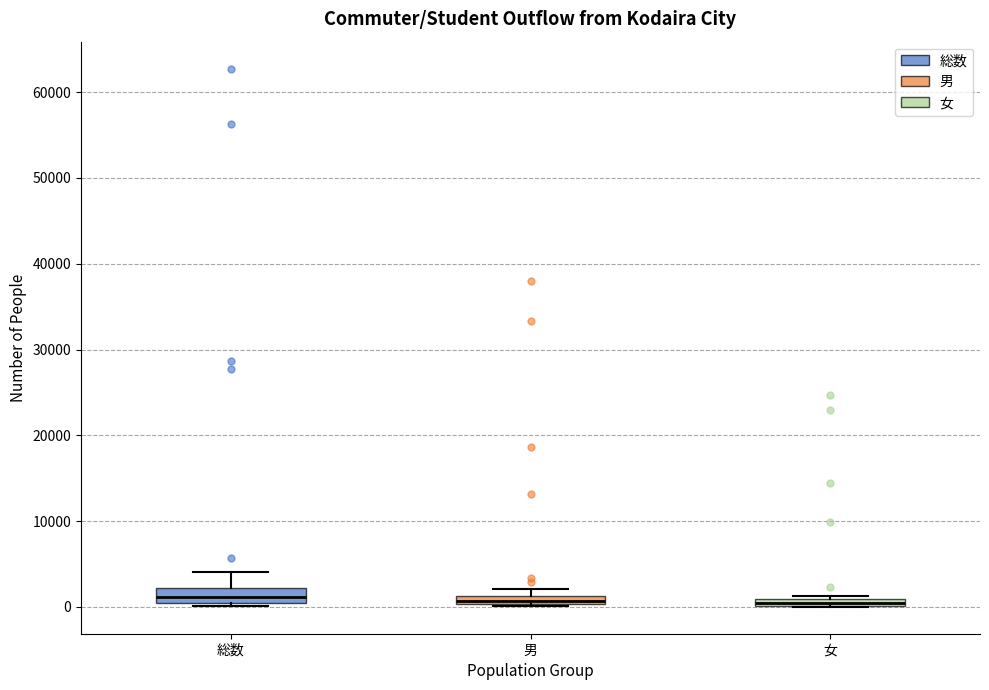

Where does the median line of the box for 総数 sit on the y-axis? The values are not printed on the chart, so give them approximately, as read against the axis.

1000